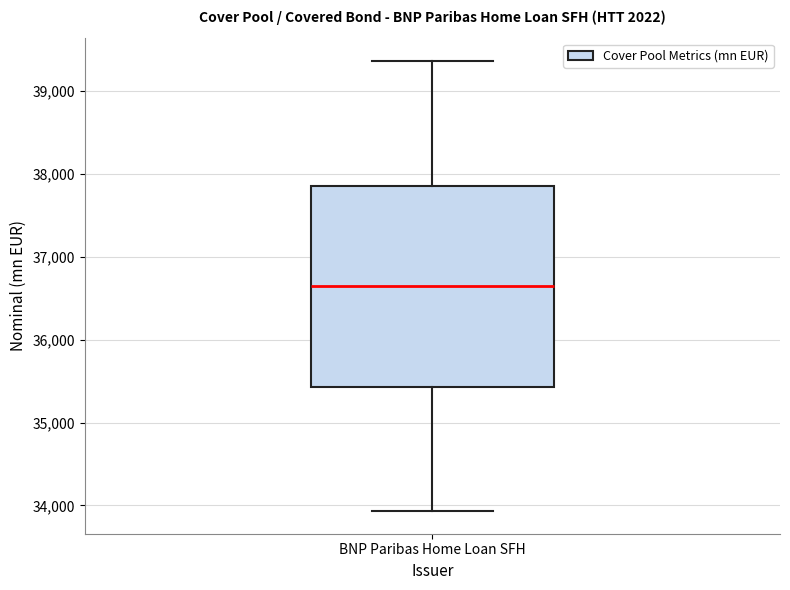

Where does the lower whisker of the box for BNP Paribas Home Loan SFH end on the y-axis? The values are not printed on the chart, so give them approximately, as read against the axis.

33900